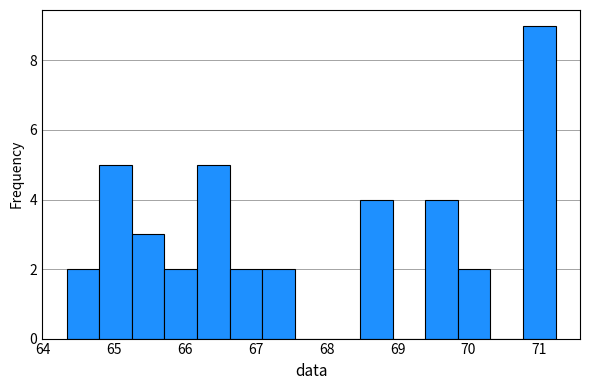

Over which range of the x-axis is the bar tallest?

70.77 to 71.23